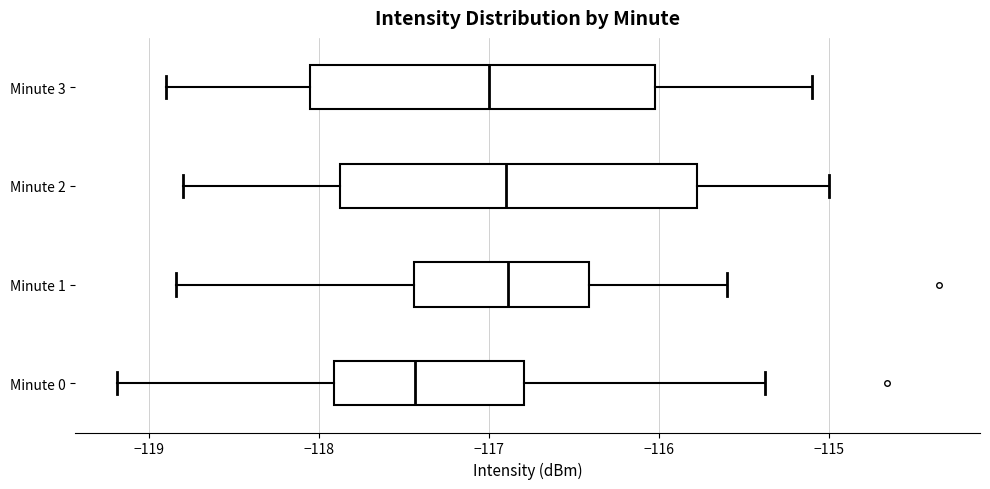

Reading bottom to top, transcribe this box plot: for each box, give where its median line is, the range the box spans, and where its two whiskers end, as read against the x-axis. The values are not printed on the chart, so give them approximately, as read against the axis.

Minute 0: median -117.4, box -117.9 to -116.8, whiskers -119.2 to -115.4
Minute 1: median -116.9, box -117.4 to -116.4, whiskers -118.8 to -115.6
Minute 2: median -116.9, box -117.9 to -115.8, whiskers -118.8 to -115.0
Minute 3: median -117.0, box -118.0 to -116.0, whiskers -118.9 to -115.1